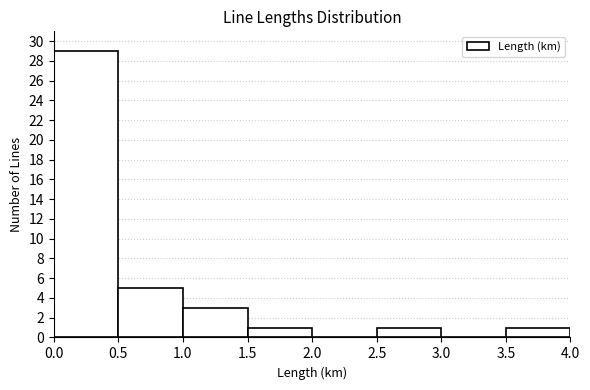

What is the height of the bar covering 1.0 to 1.5 on the x-axis? The values are not printed on the chart, so give them approximately, as read against the axis.

3